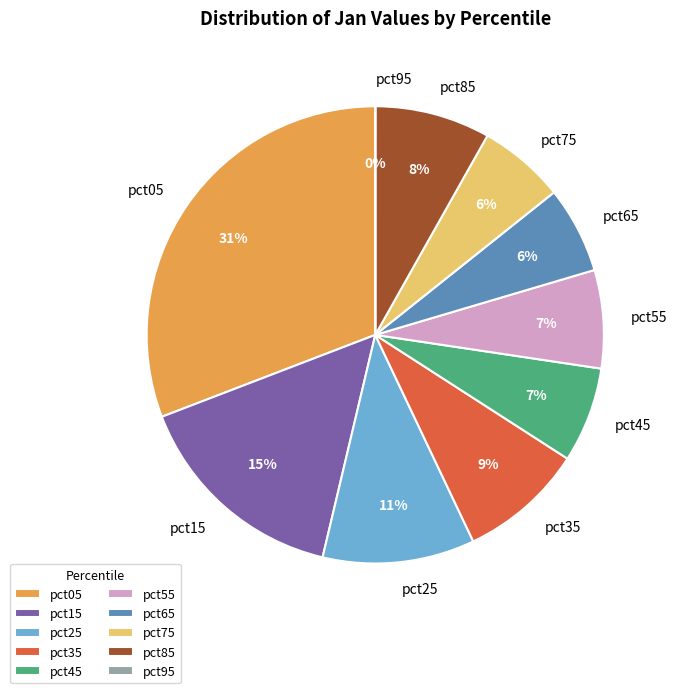

To the nearest percent, what is the difference between the largest and smallest slice percentages?

31%